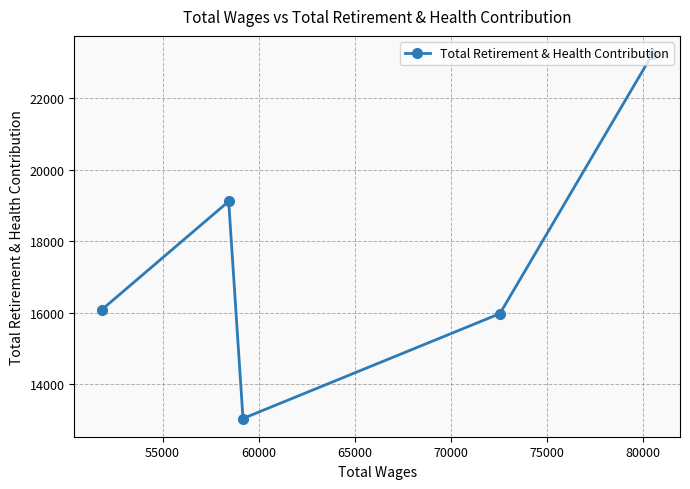

What is the sum of all values?

87428